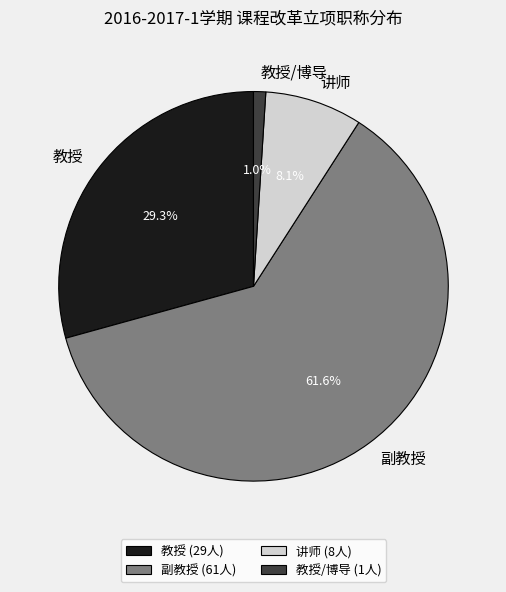

What is the ratio of the value at 讲师 to the value at 教授?

0.3